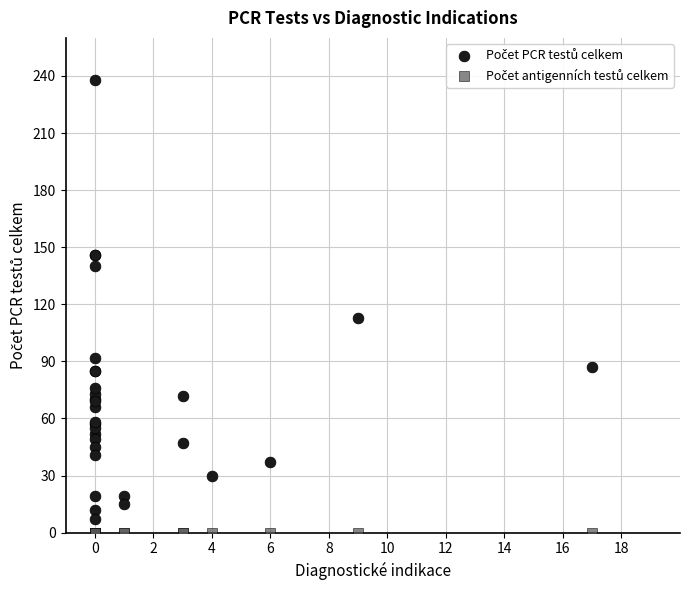

Across all series, what Y value is closest to 119?

113